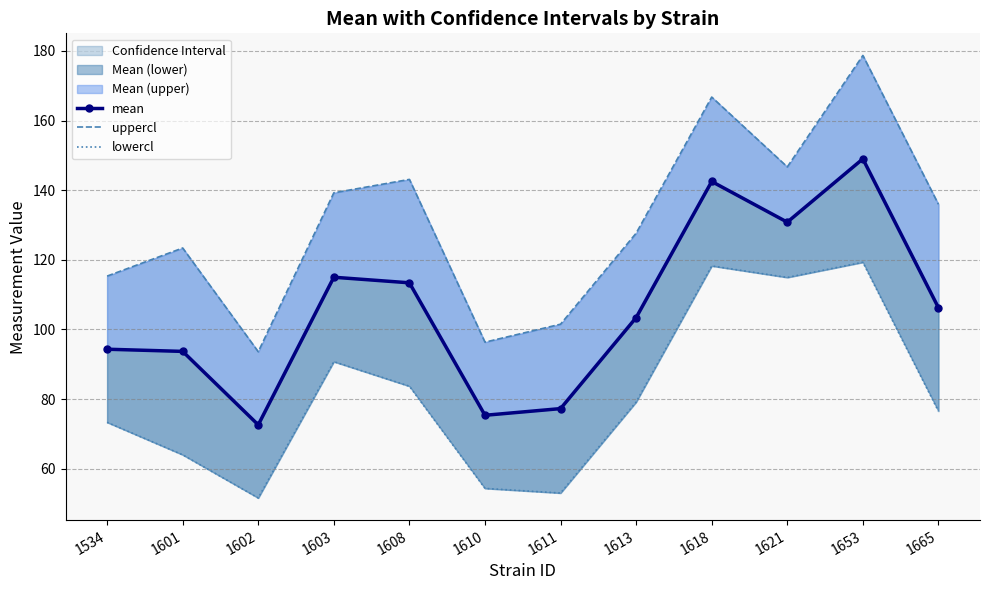

At which label does lowercl reach its peak?

1653